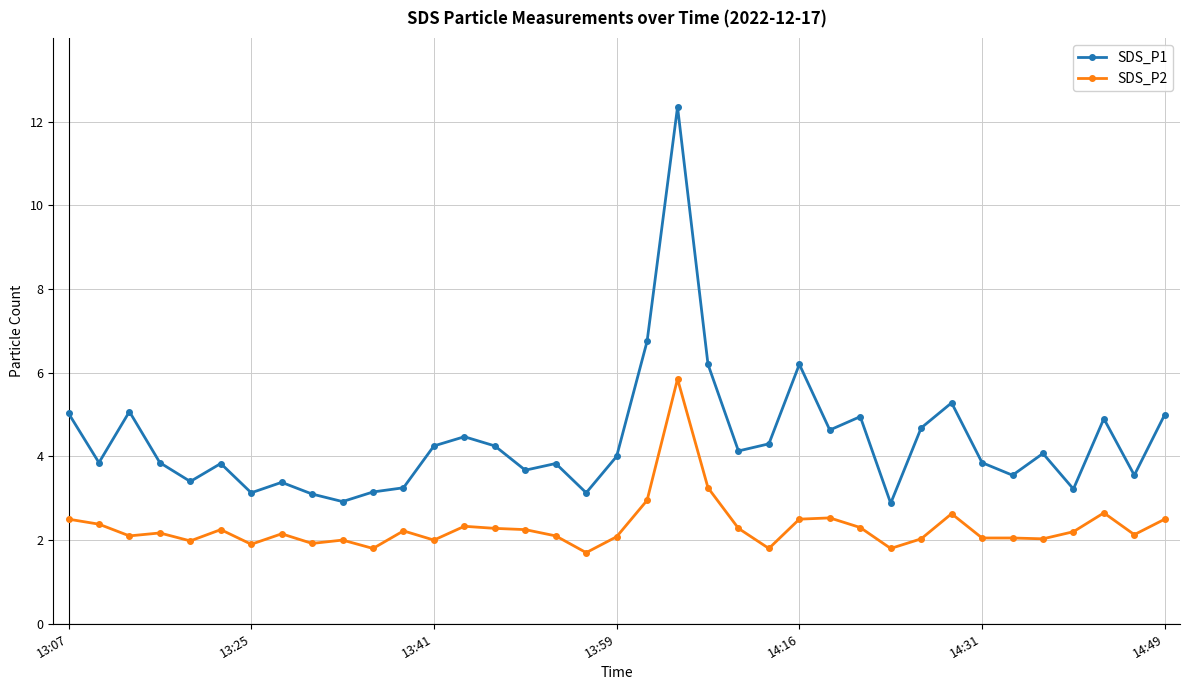

List the series in order of their overall mean, lowest first.

SDS_P2, SDS_P1